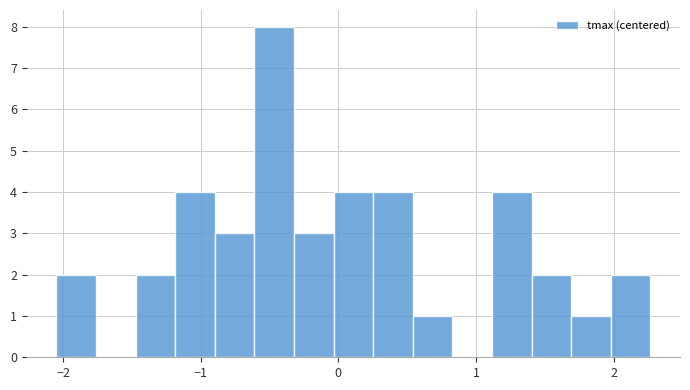

Around what value on the x-axis is the tallest bar? Give the approximate position of its centre, as read against the axis.

-0.5